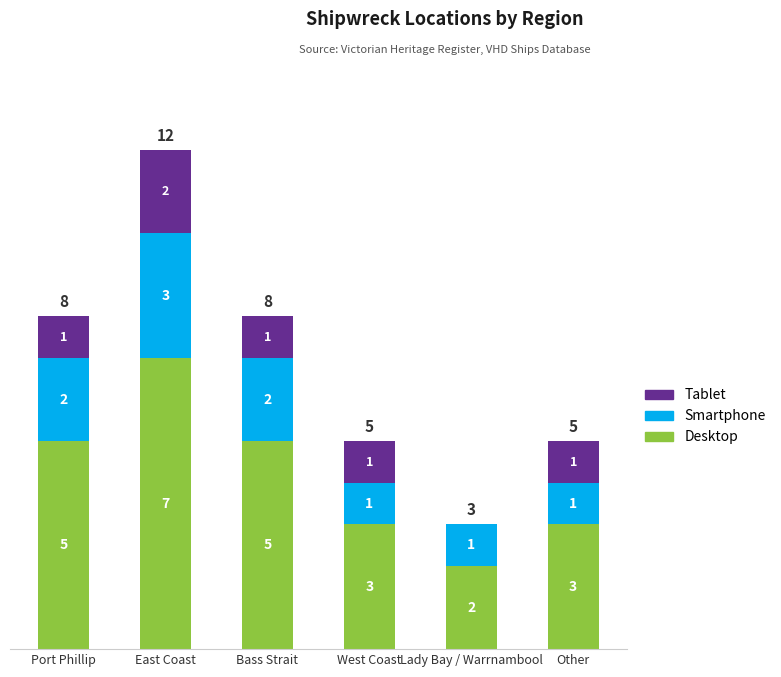

The value of Desktop at Port Phillip is 5. True or false?

True